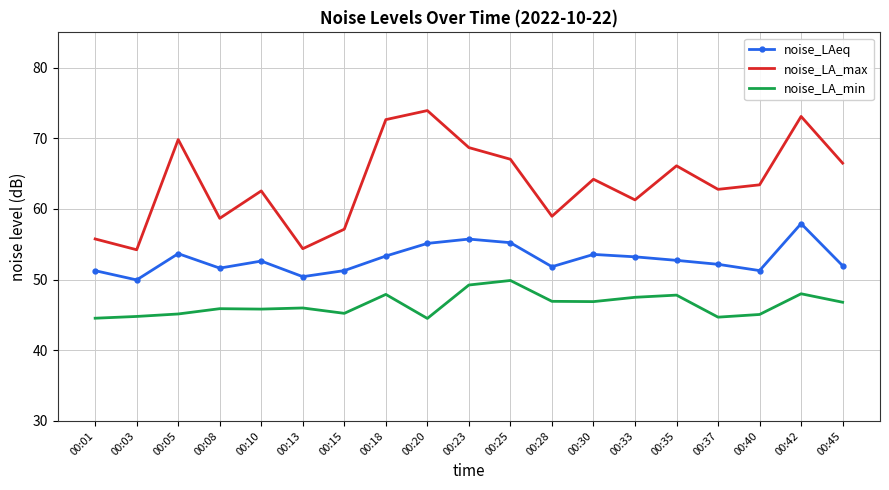

What is the difference between the maximum and minimum values in the noise_LA_min series?

5.4